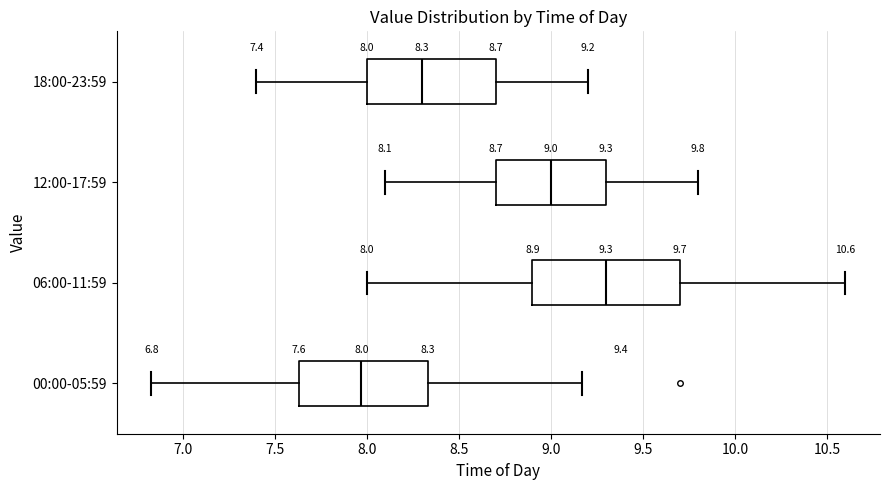

Comparing the boxes themselves (not the whiskers), which one is the widest?

06:00-11:59